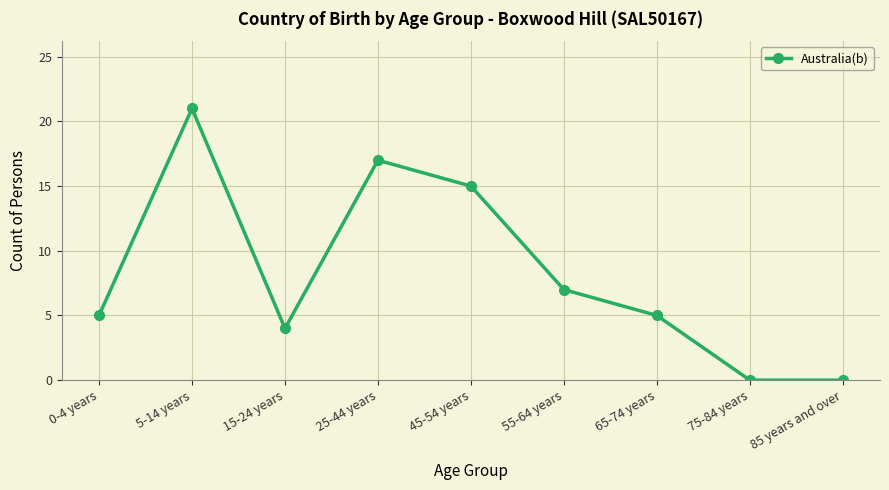

Where is the data nearest to the value 10?

55-64 years